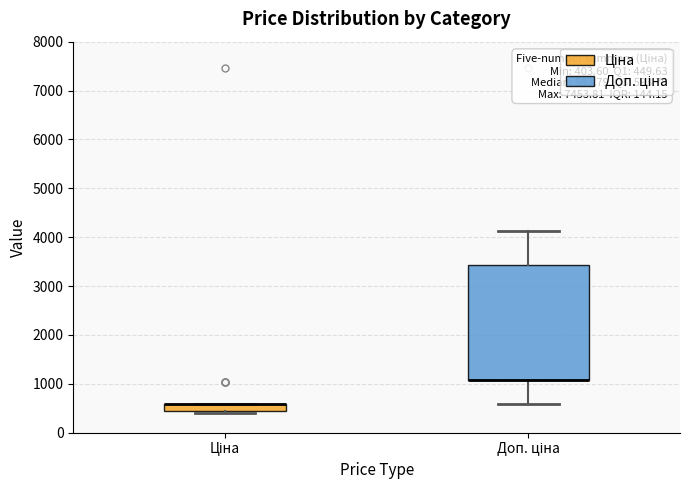

Which box is the tallest, from its lower edge to its upper edge?

Доп. ціна